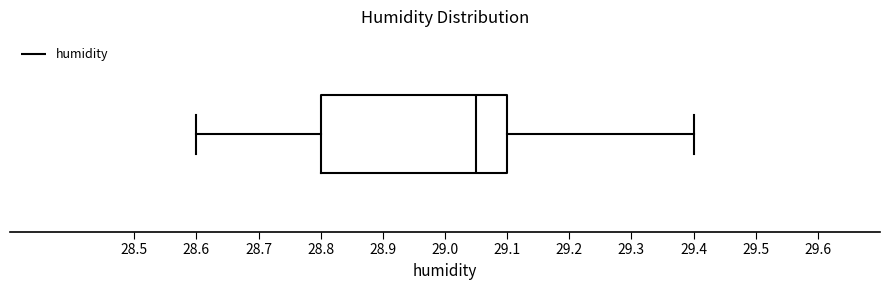

Transcribe this box plot: give where the median line is, the range the box spans, and where the two whiskers end, as read against the x-axis. The values are not printed on the chart, so give them approximately, as read against the axis.

median 29.05, box 28.80 to 29.10, whiskers 28.60 to 29.40